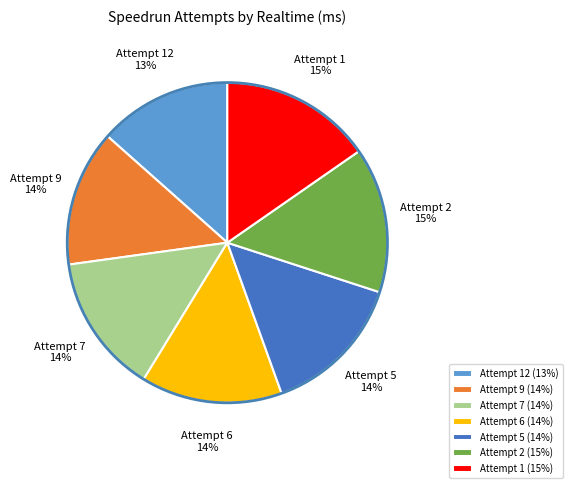

True or false: Attempt 9 accounts for 14% of the total.

True